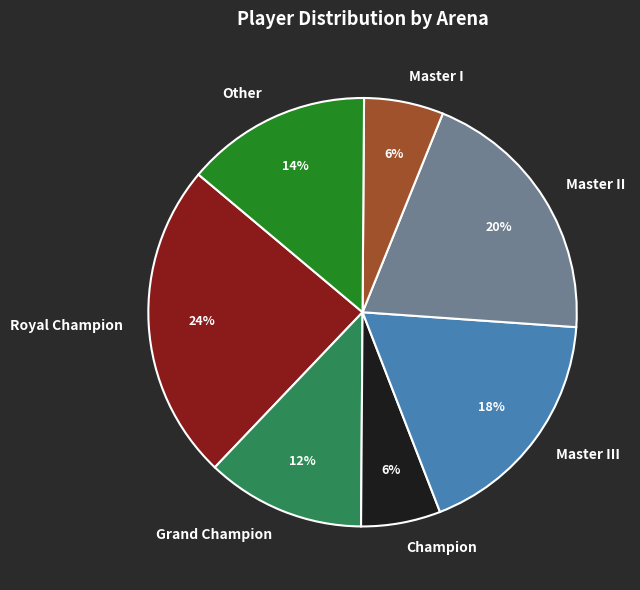

What percentage is the Royal Champion slice, to the nearest percent?

24%